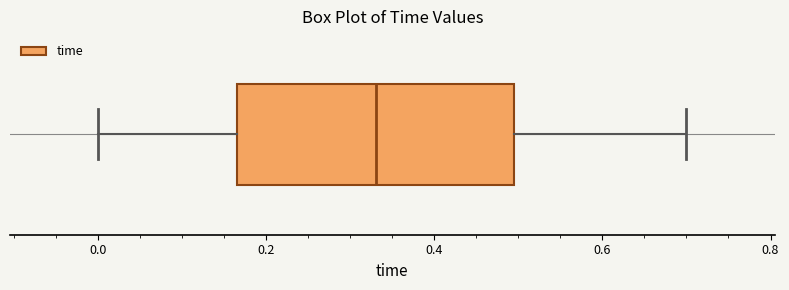

Where does the right whisker of the box end on the x-axis? The values are not printed on the chart, so give them approximately, as read against the axis.

0.70